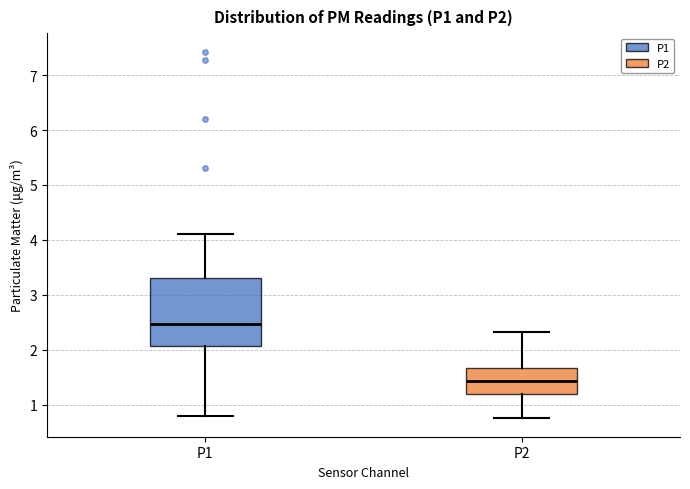

Which box is the tallest, from its lower edge to its upper edge?

P1